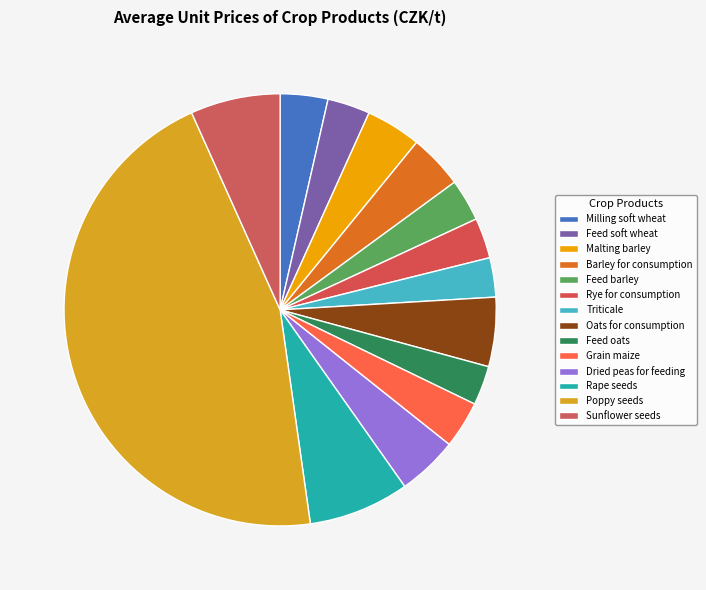

To the nearest percent, what is the combined percentage of Feed barley and Feed soft wheat?

6%